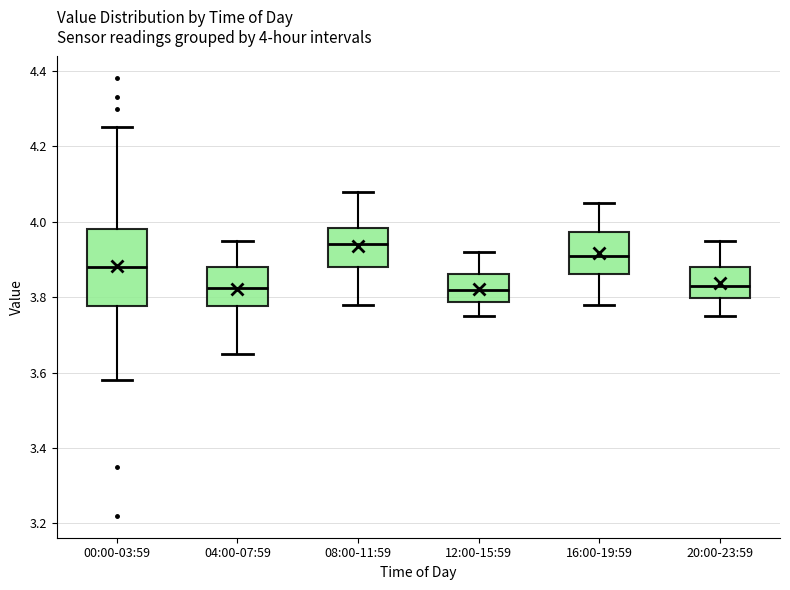

Comparing the boxes themselves (not the whiskers), which one is the tallest?

00:00-03:59